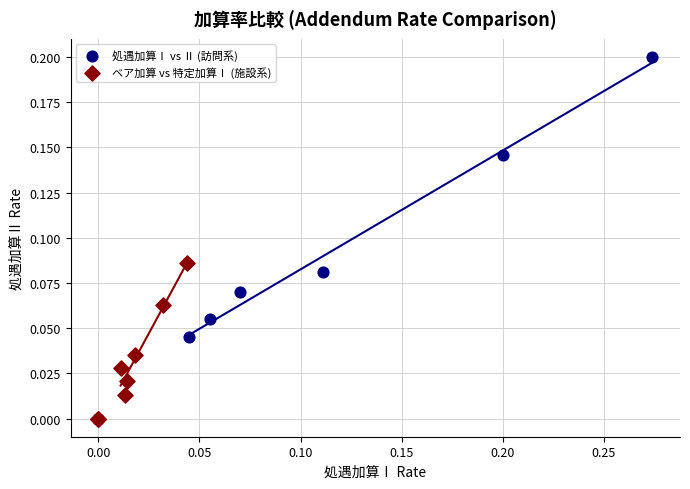

Which series contains the highest Y value?

処遇加算Ⅰ vs Ⅱ (訪問系)